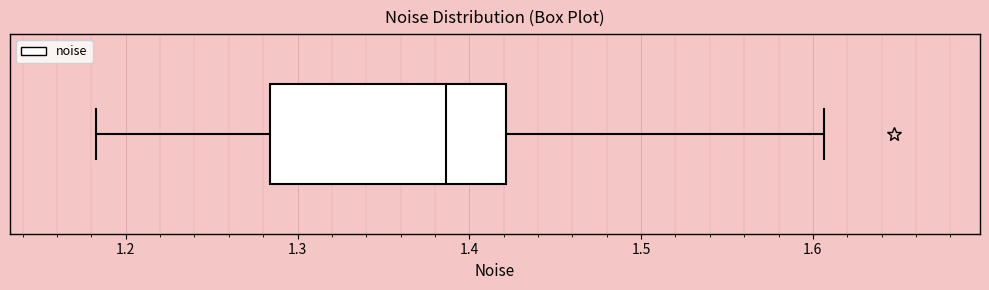

Read this box plot against the x-axis: the position of the median line, the range covered by the box, and the ends of both whiskers. The values are not printed on the chart, so give them approximately, as read against the axis.

median 1.39, box 1.28 to 1.42, whiskers 1.18 to 1.61